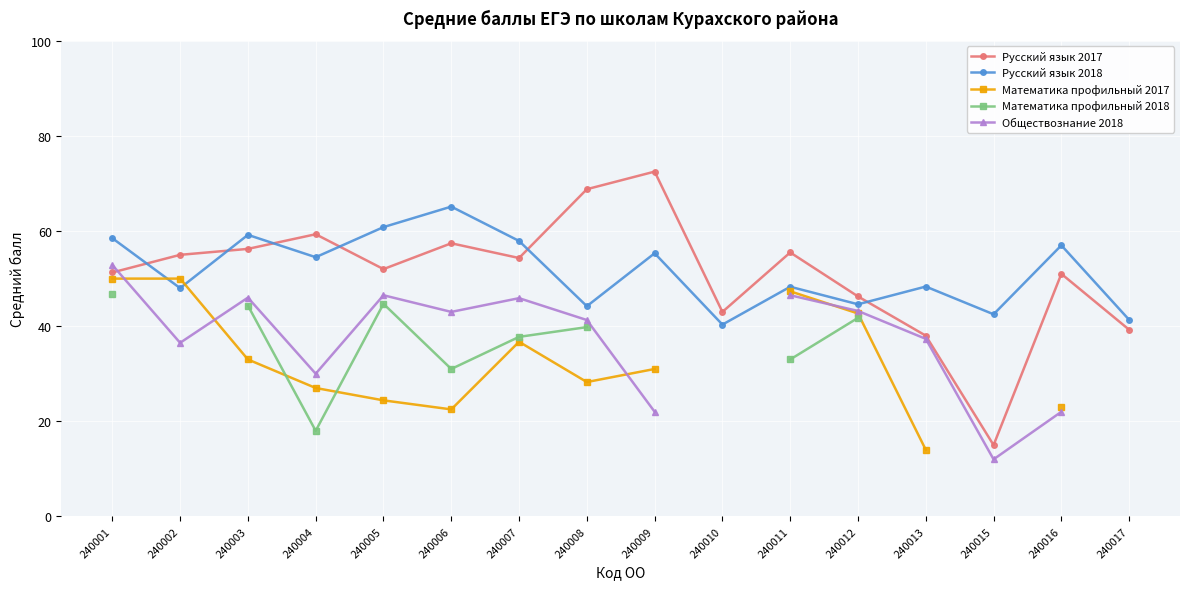

Which category has the lowest value in the Русский язык 2018 series?

240010